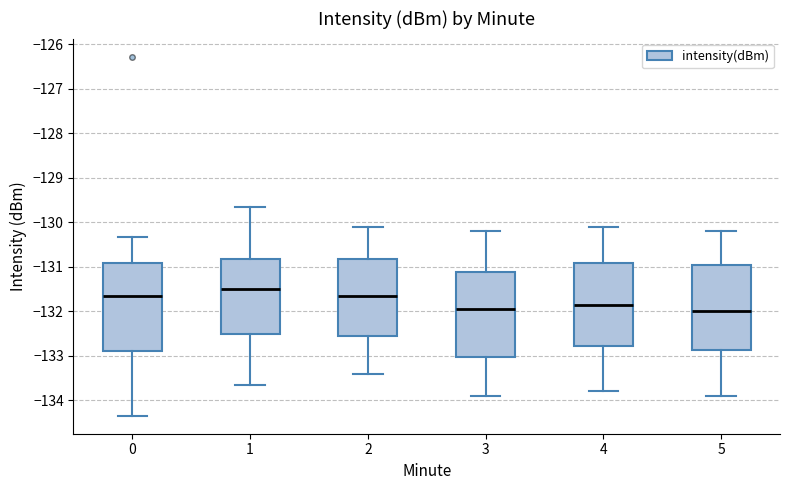

Where is the lower edge of the box at x = 3 on the y-axis? The values are not printed on the chart, so give them approximately, as read against the axis.

-133.0